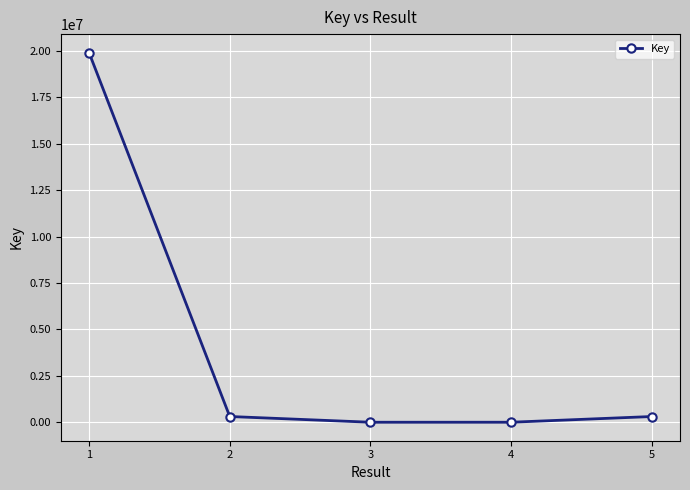

Is this an area chart (filled region under the line)?

No